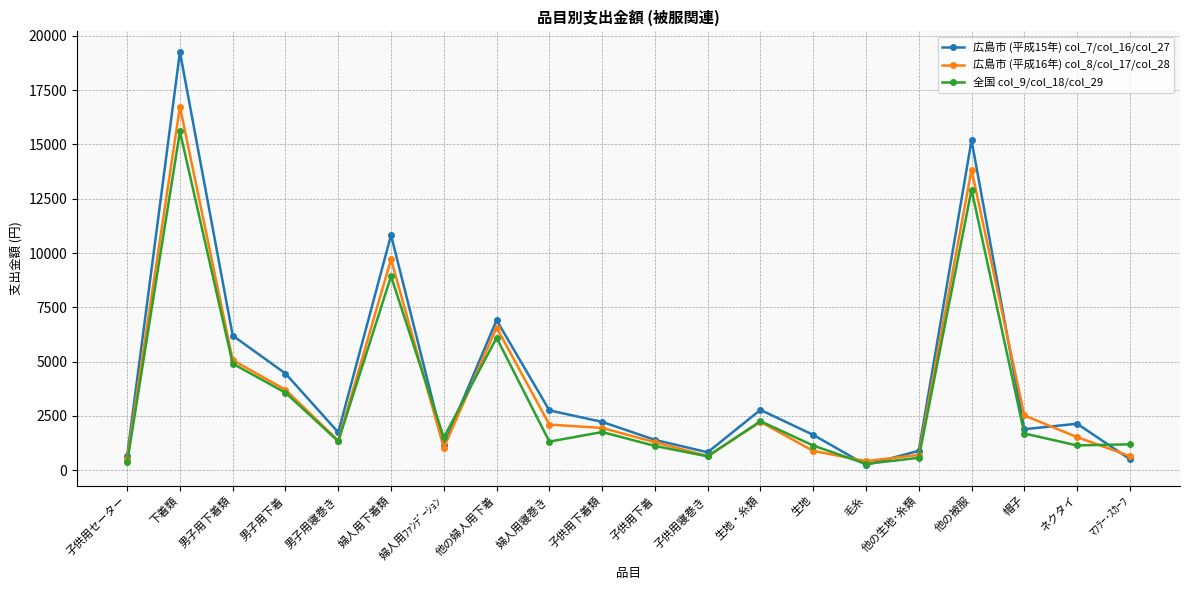

Is the value of 広島市 (平成16年) col_8/col_17/col_28 at 男子用寝巻き greater than the value of 広島市 (平成15年) col_7/col_16/col_27 at 婦人用ﾌｧﾝﾃﾞｰｼｮﾝ?

Yes